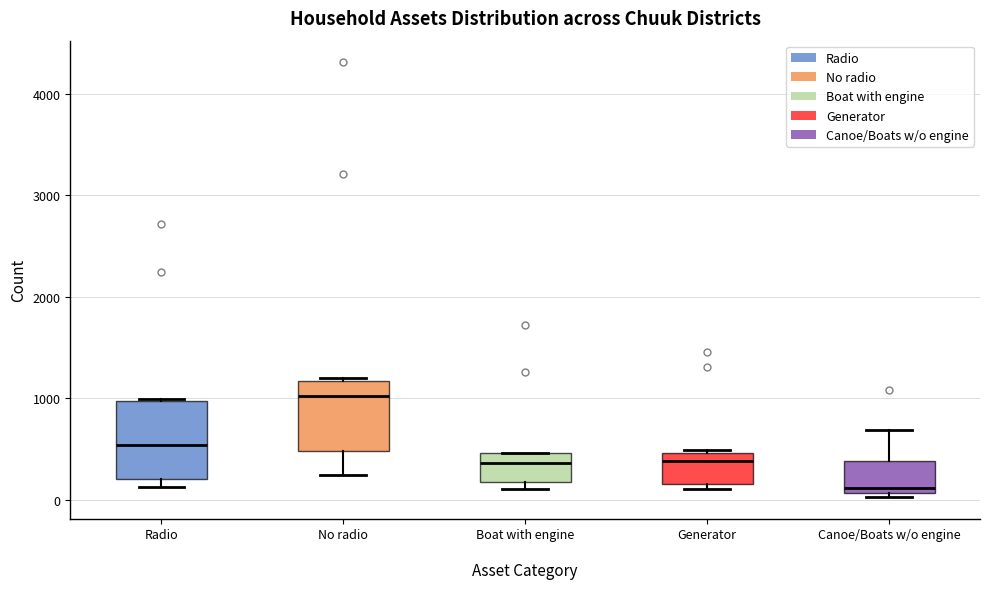

Which box has the highest median line?

No radio